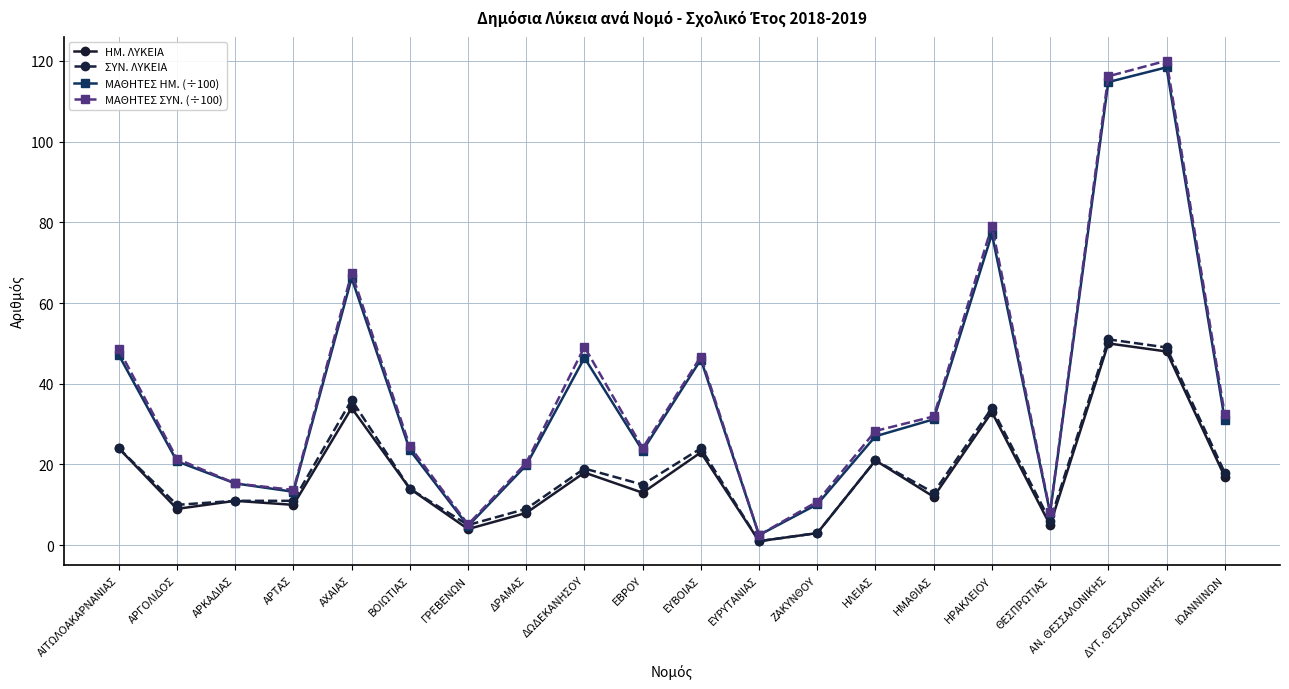

At which label is ΜΑΘΗΤΕΣ ΣΥΝ. (÷100) closest to 61?

ΑΧΑΙΑΣ